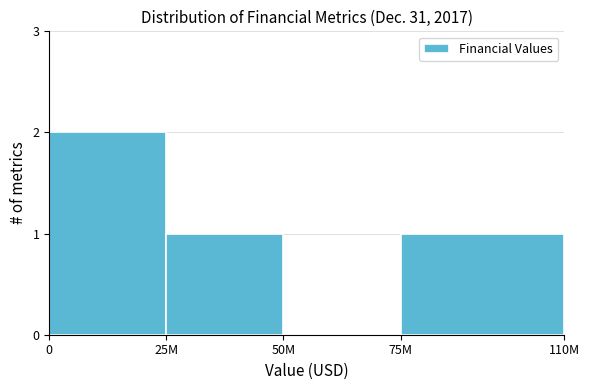

Reading left to right, extract all data points from this chart.

0=2	25M=1	50M=0	75M=1